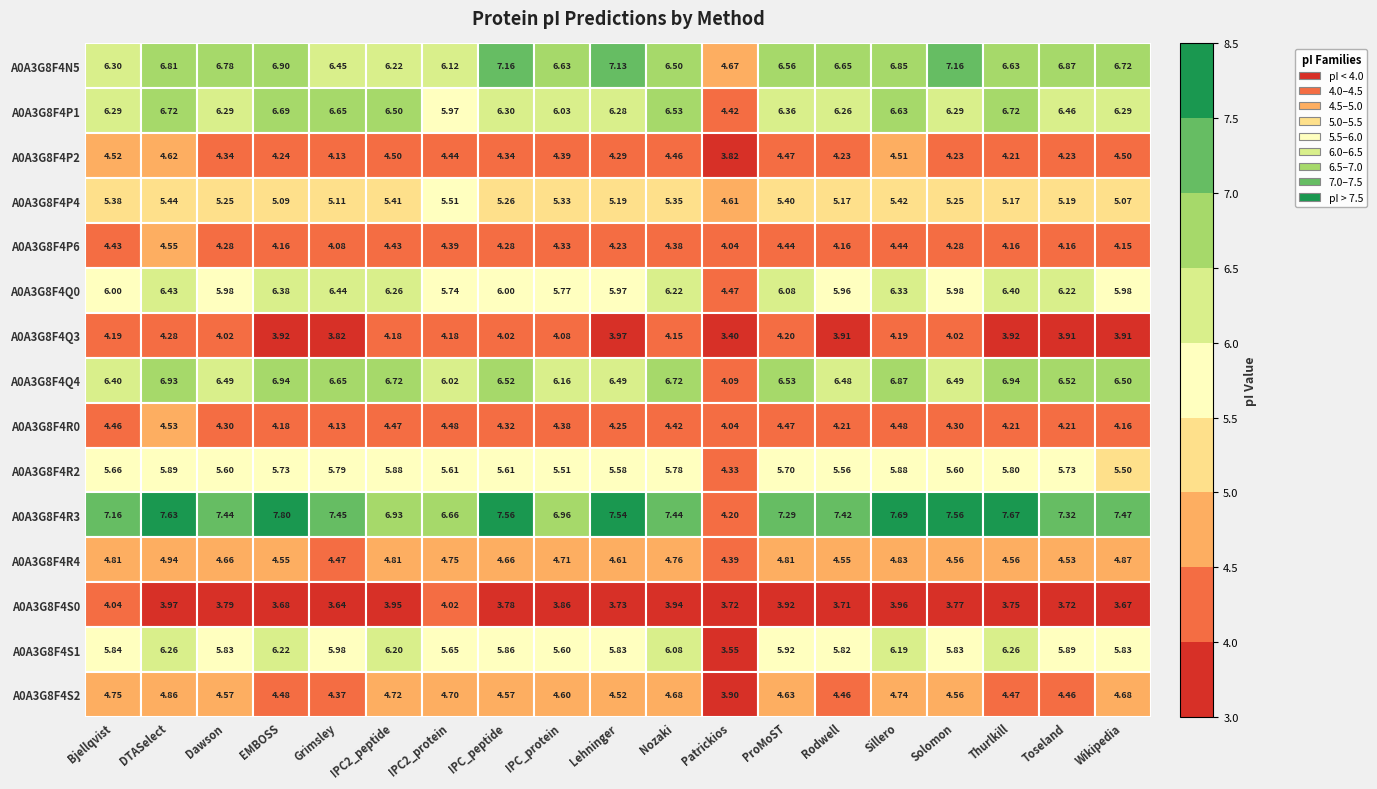

What is the difference between the IPC_protein values at Wikipedia and IPC2_peptide?

0.3